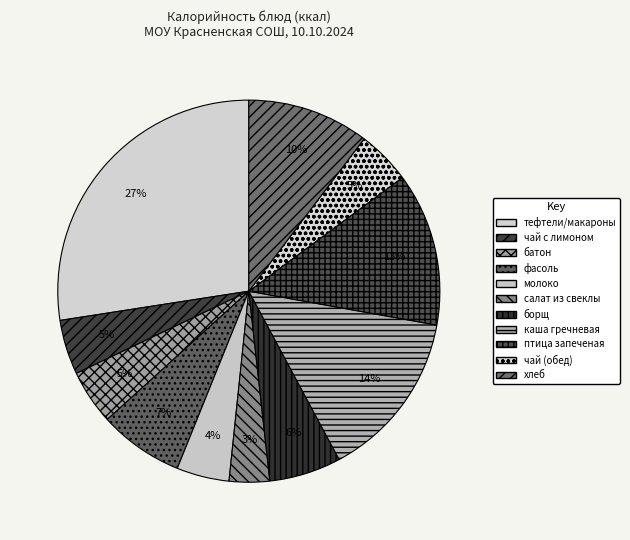

How many segments does this pie chart have?

11